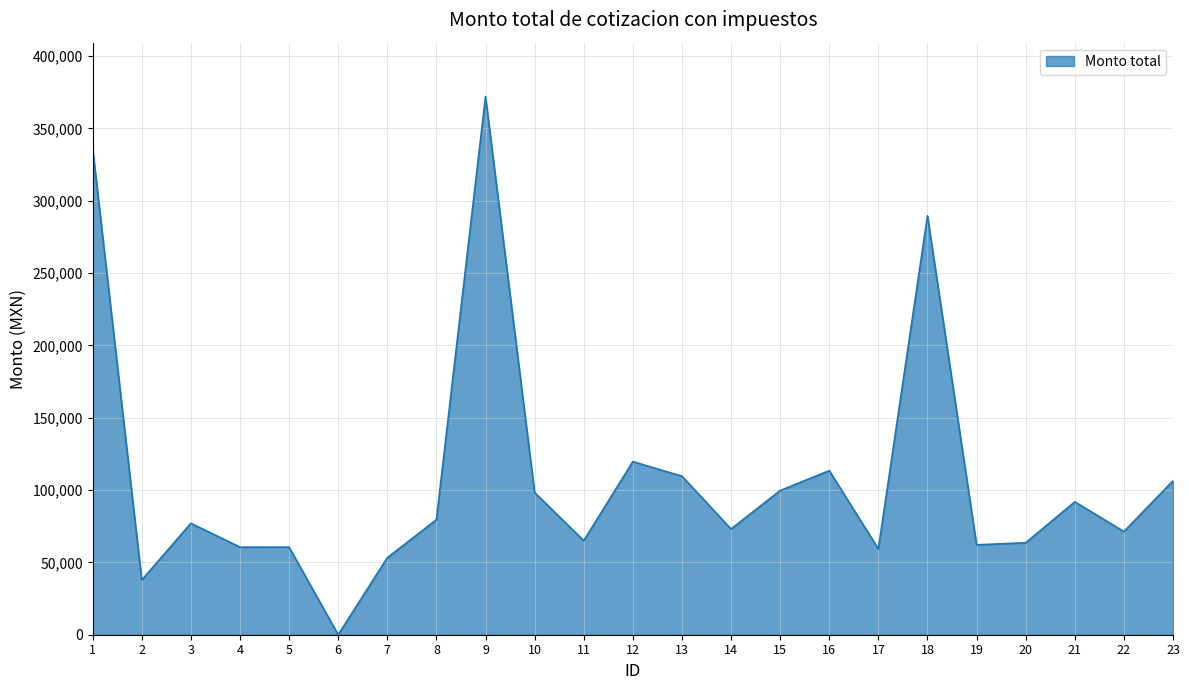

What is the ratio of the value at 22 to the value at 2?

1.9